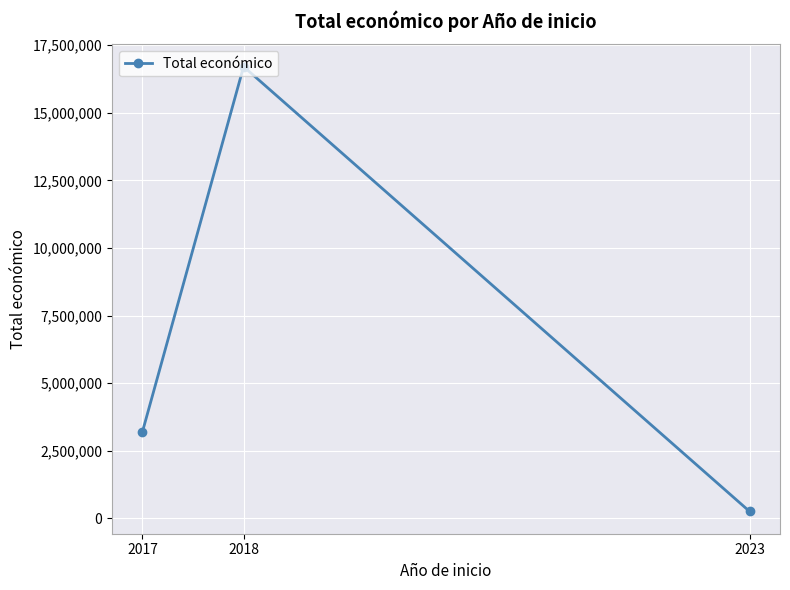

How many data points are less than 3194646?

1